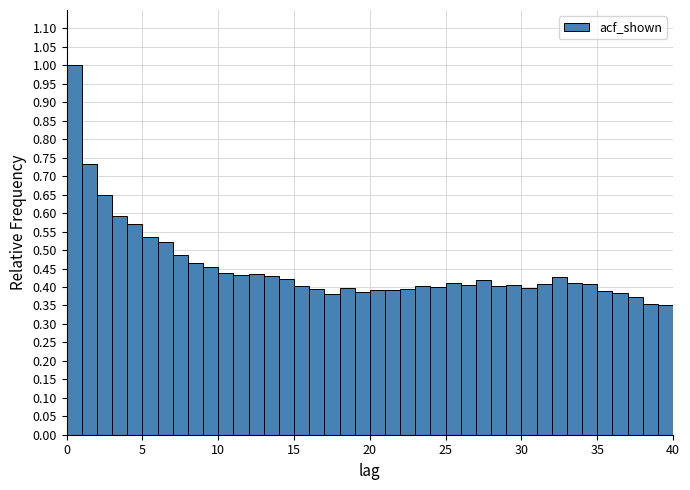

Around what value on the x-axis is the tallest bar? Give the approximate position of its centre, as read against the axis.

0.5